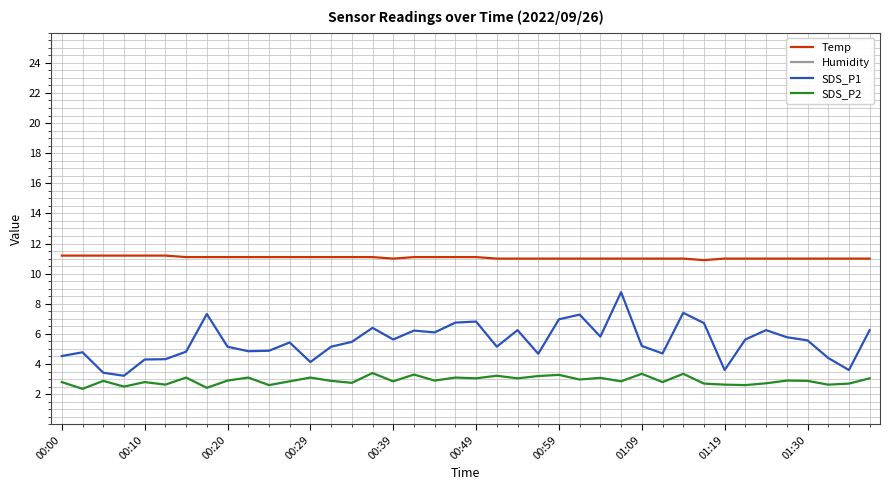

True or false: SDS_P2 and Temp intersect in this chart.

False